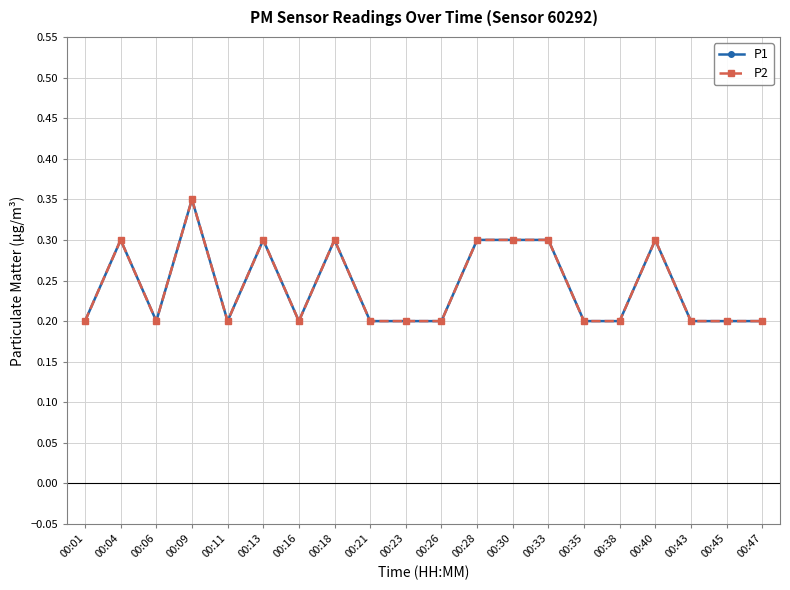

Reading left to right, list all the values displayed in this chart.

P1: 0.2	0.3	0.2	0.3	0.2	0.3	0.2	0.3	0.2	0.2	0.2	0.3	0.3	0.3	0.2	0.2	0.3	0.2	0.2	0.2
P2: 0.2	0.3	0.2	0.3	0.2	0.3	0.2	0.3	0.2	0.2	0.2	0.3	0.3	0.3	0.2	0.2	0.3	0.2	0.2	0.2